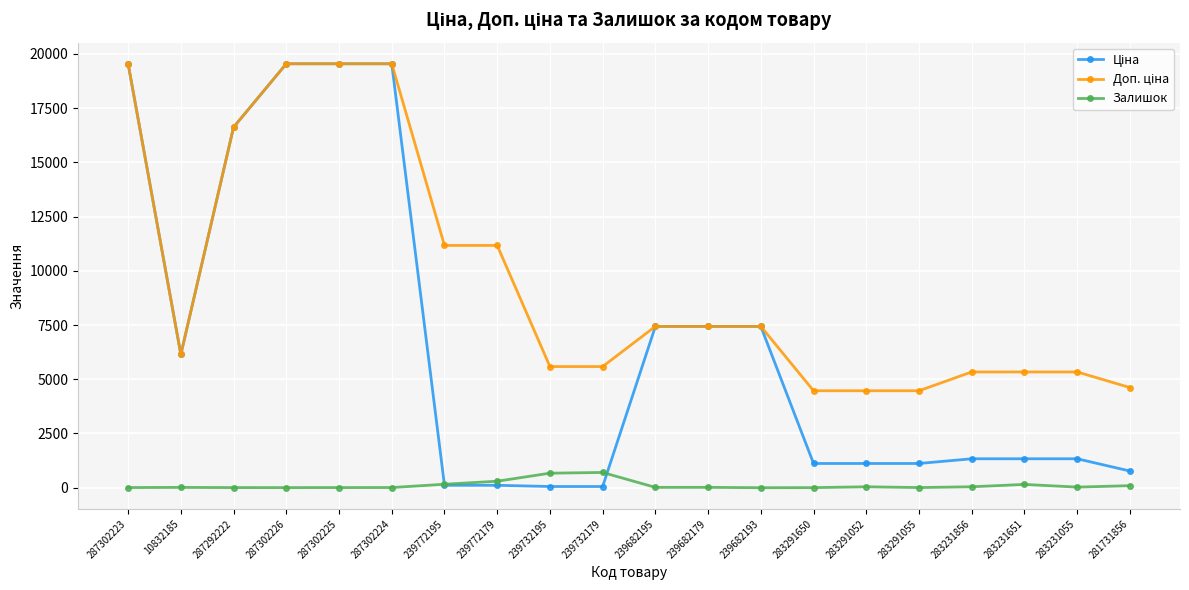

Is this an area chart (filled region under the line)?

No